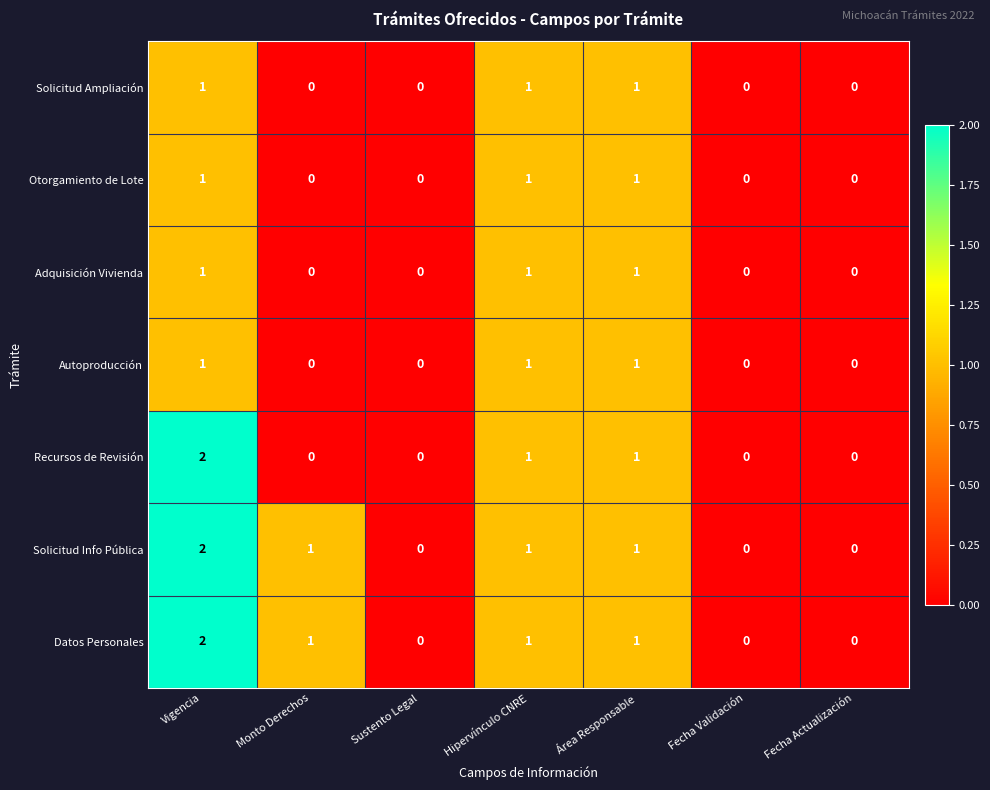

Count the Adquisición Vivienda values in the range 0 to 1.

7